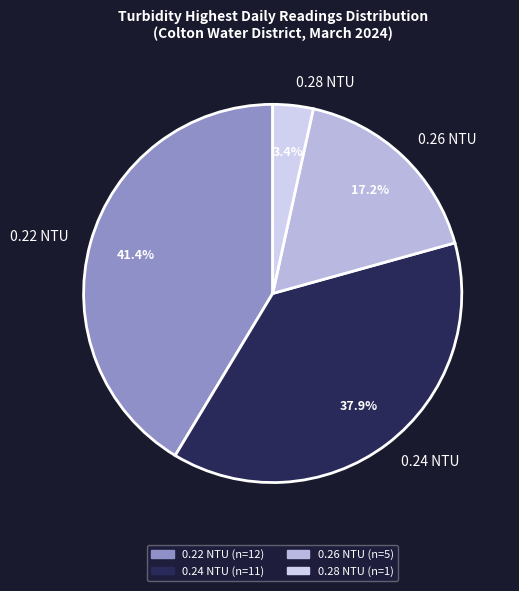

Rank the categories by value from lowest to highest.

0.28 NTU, 0.26 NTU, 0.24 NTU, 0.22 NTU